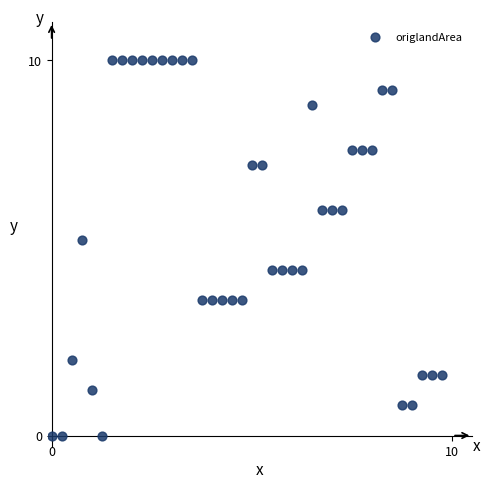

What Y value in the scatter plot is closest to 5?

5.2